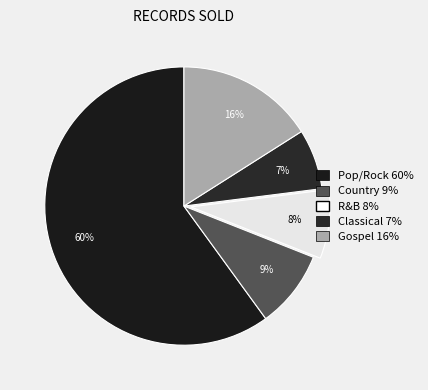

Rank the categories by value from highest to lowest.

Pop/Rock 60%, Gospel 16%, Country 9%, R&B 8%, Classical 7%